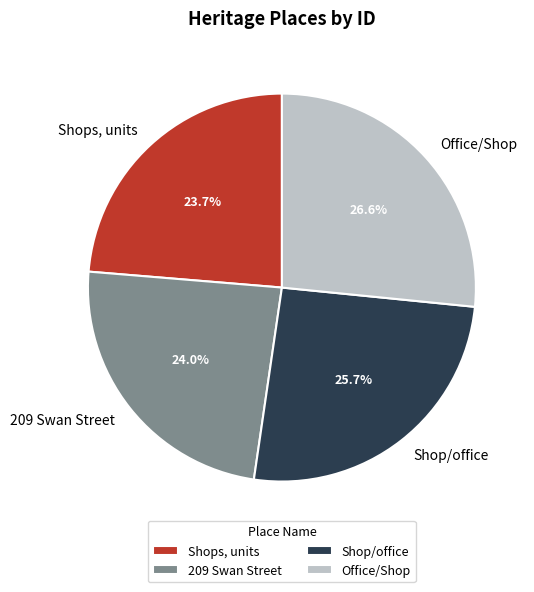

Does 209 Swan Street account for over 50% of the chart?

No